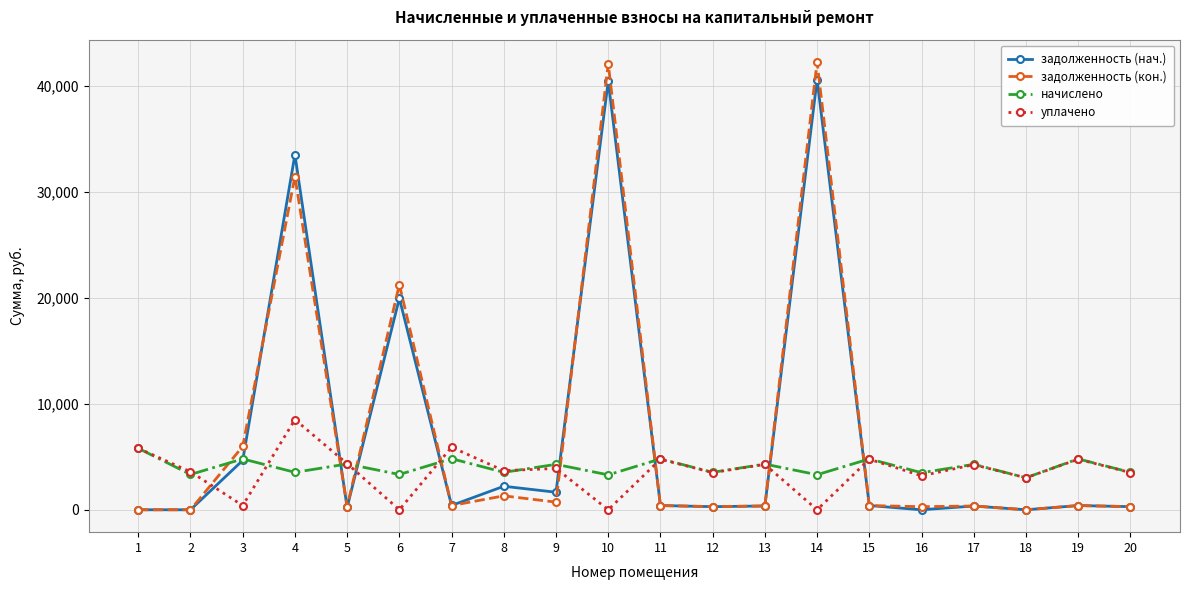

Does the chart display data point markers on the line(s)?

Yes